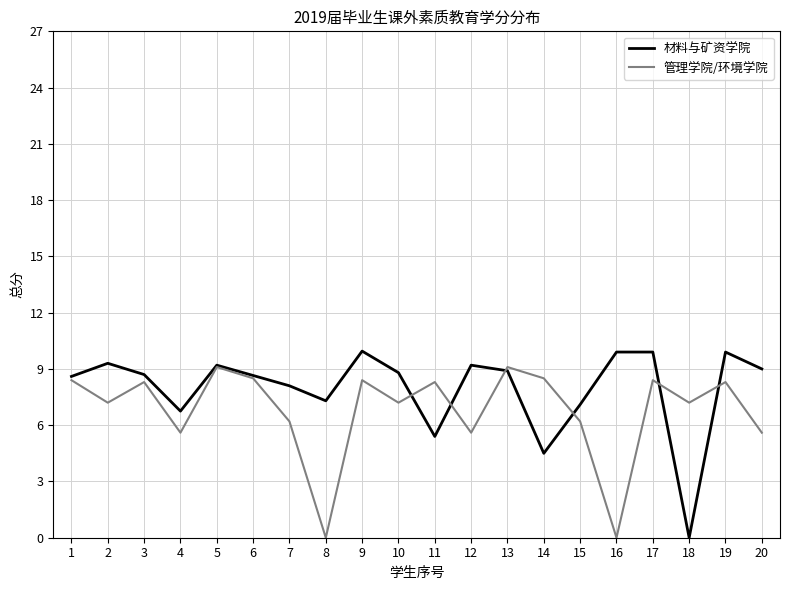

Rank the series at 11 from lowest to highest value.

材料与矿资学院, 管理学院/环境学院